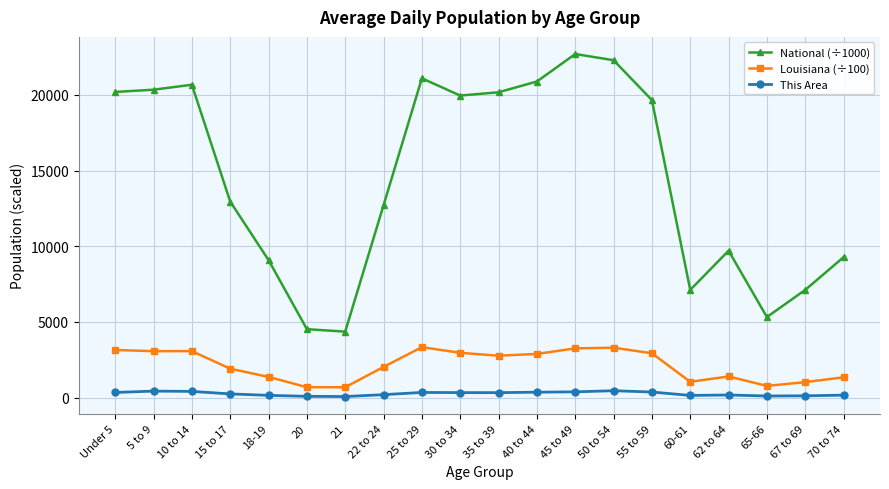

The value of Louisiana (÷100) at 62 to 64 is 516.4. True or false?

False